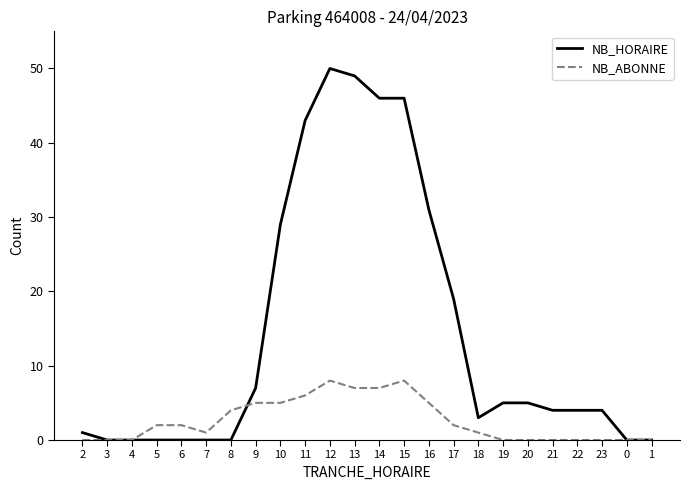

At 19, list the series in order from largest to smallest.

NB_HORAIRE, NB_ABONNE